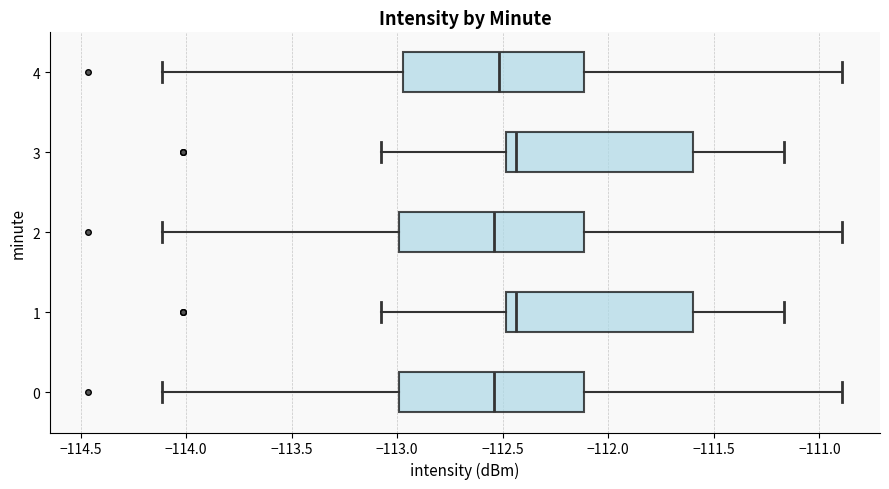

Where is the right edge of the box at y = 4 on the x-axis? The values are not printed on the chart, so give them approximately, as read against the axis.

-112.10